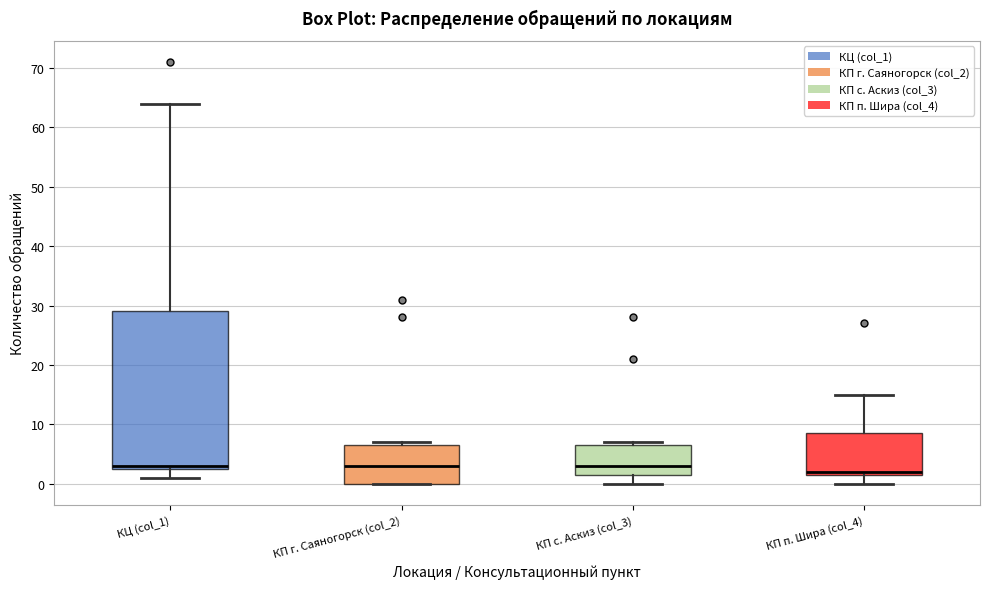

Where does the upper whisker of the box for КЦ (col_1) end on the y-axis? The values are not printed on the chart, so give them approximately, as read against the axis.

64